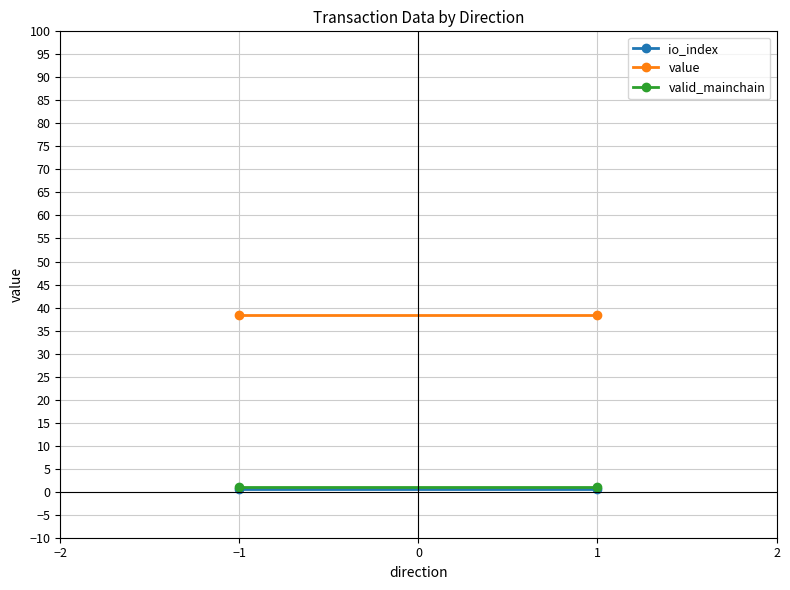

At how many categories does at least one series exceed 5?

2